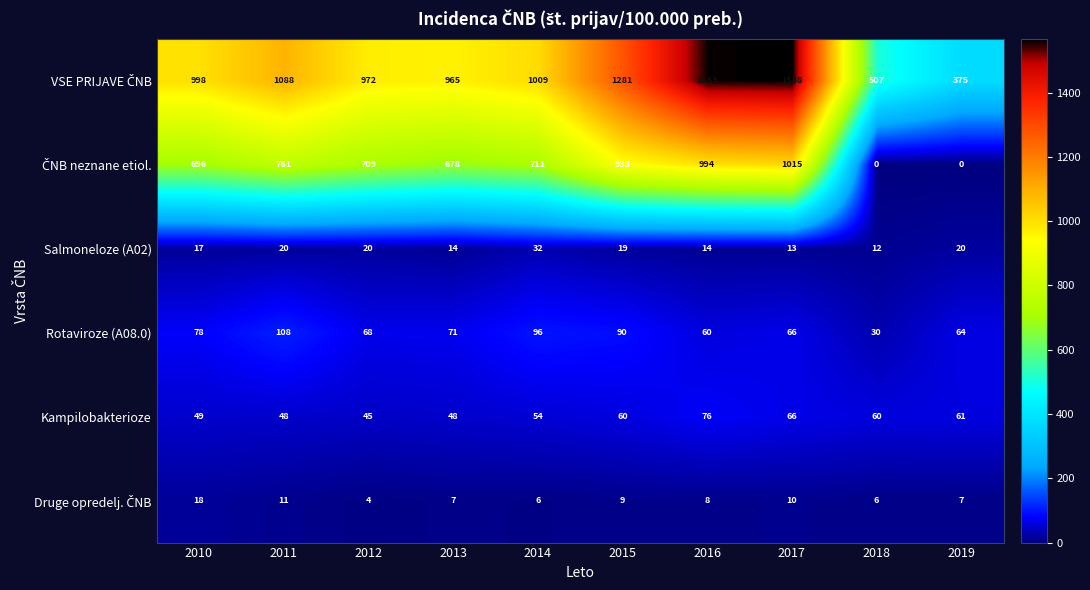

What is the difference between the Kampilobakterioze values at 2017 and 2013?

18